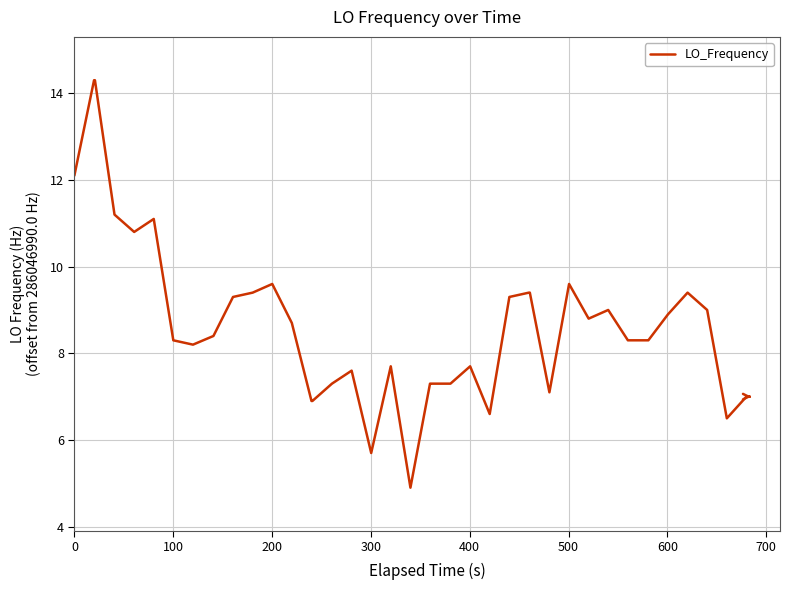

What is the maximum value shown in the chart?

14.3